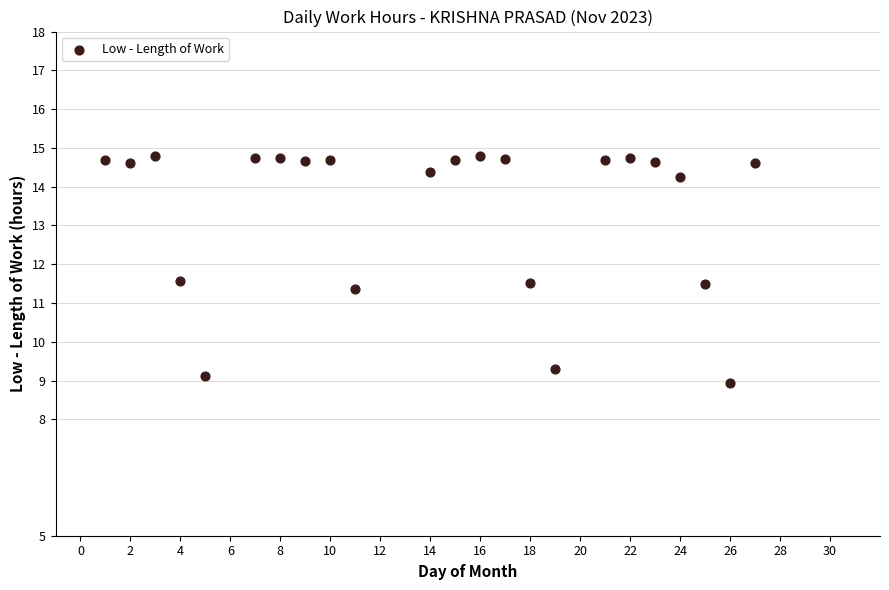

What is the range of X values (max minus min)?

26.0